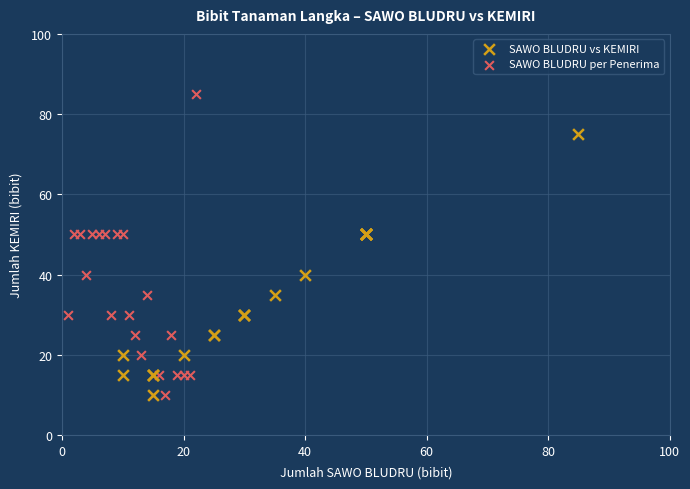

Which series reaches the maximum Y coordinate?

SAWO BLUDRU per Penerima